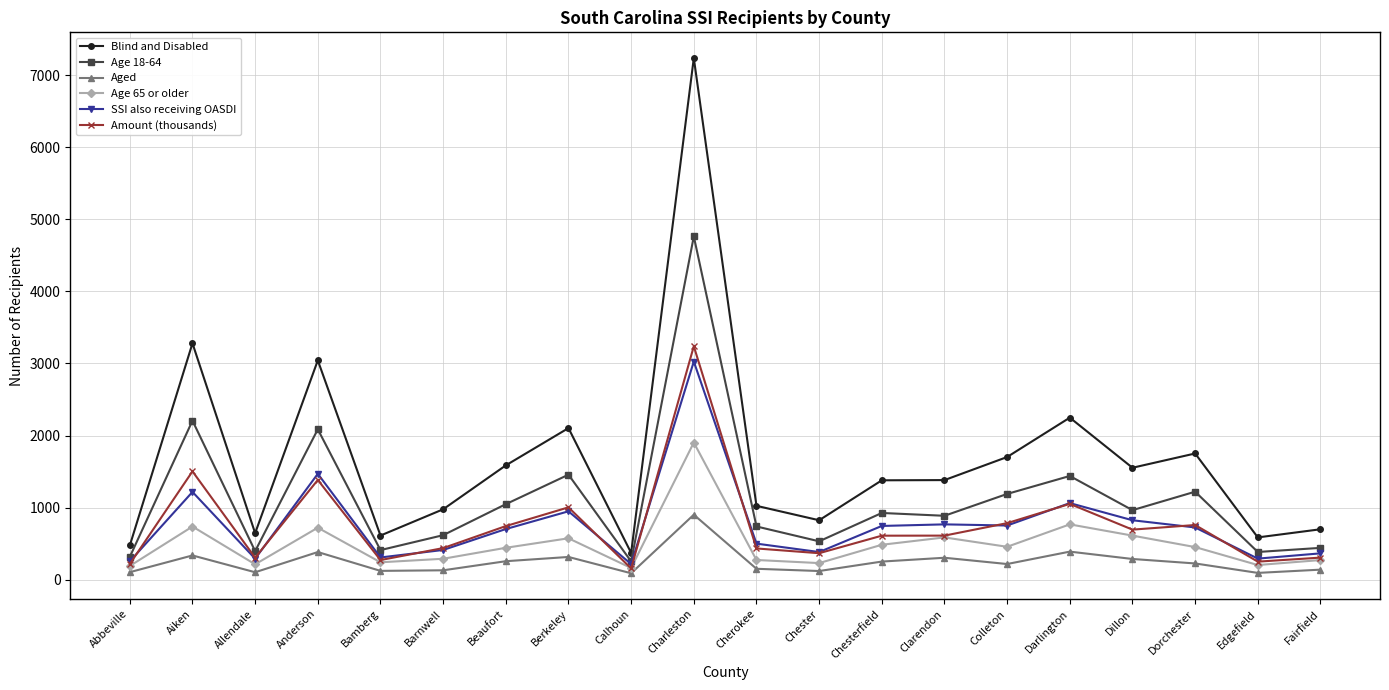

True or false: Blind and Disabled and Amount (thousands) cross at least once.

False